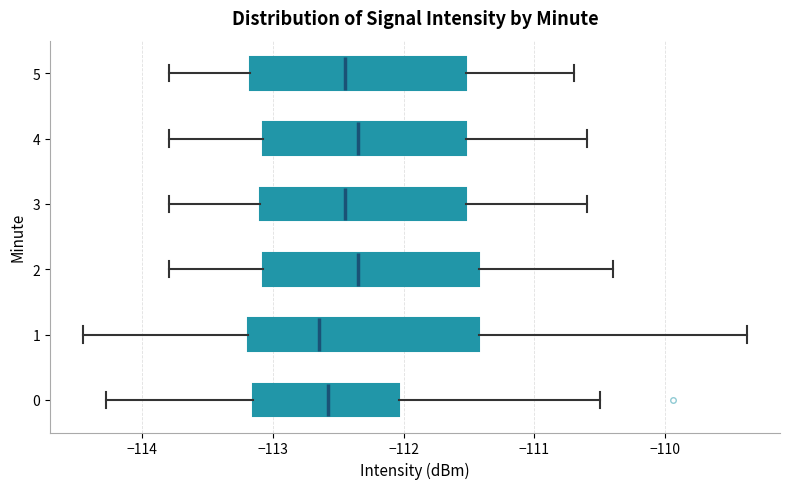

Reading bottom to top, read every box against the x-axis: the position of its median line, the range the box covers, and the ends of its whiskers. The values are not printed on the chart, so give them approximately, as read against the axis.

0: median -112.6, box -113.2 to -112.0, whiskers -114.3 to -110.5
1: median -112.6, box -113.2 to -111.4, whiskers -114.5 to -109.4
2: median -112.3, box -113.1 to -111.4, whiskers -113.8 to -110.4
3: median -112.4, box -113.1 to -111.5, whiskers -113.8 to -110.6
4: median -112.3, box -113.1 to -111.5, whiskers -113.8 to -110.6
5: median -112.4, box -113.2 to -111.5, whiskers -113.8 to -110.7